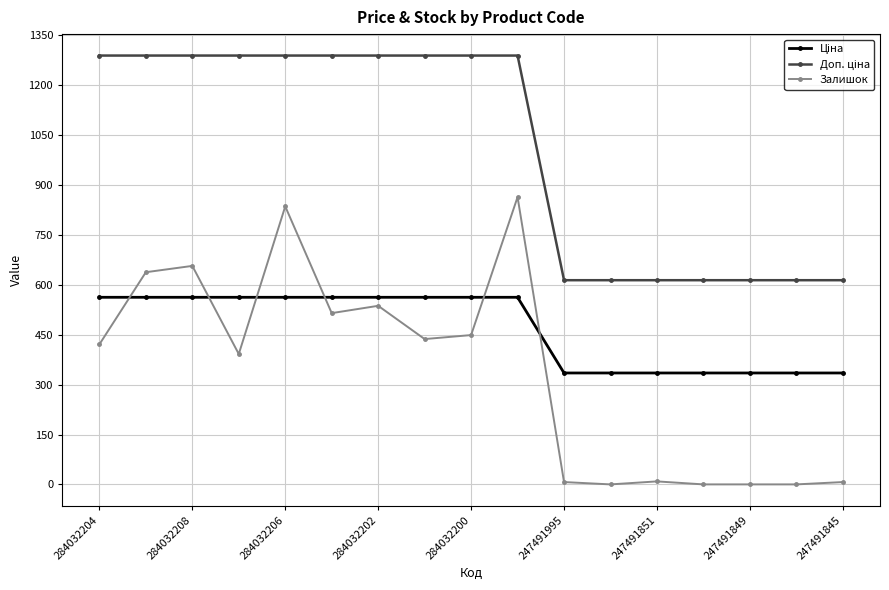

What is the value of the Залишок point at the 10th from the left?

864.0